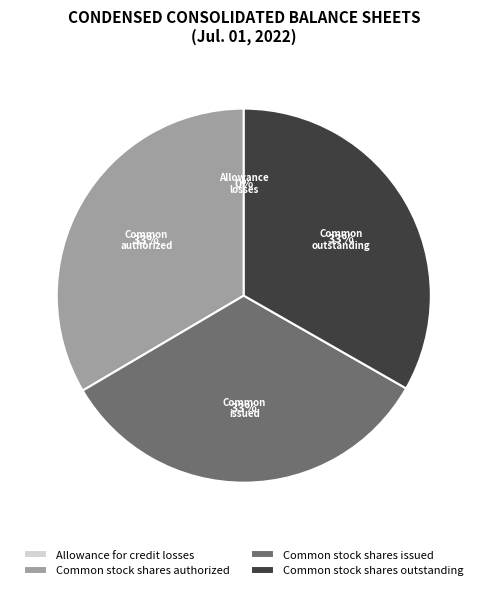

To the nearest percent, what is the average slice percentage?

25%